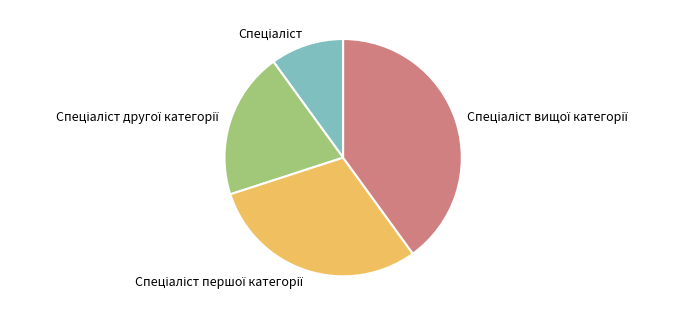

Does any single category account for the majority?

No